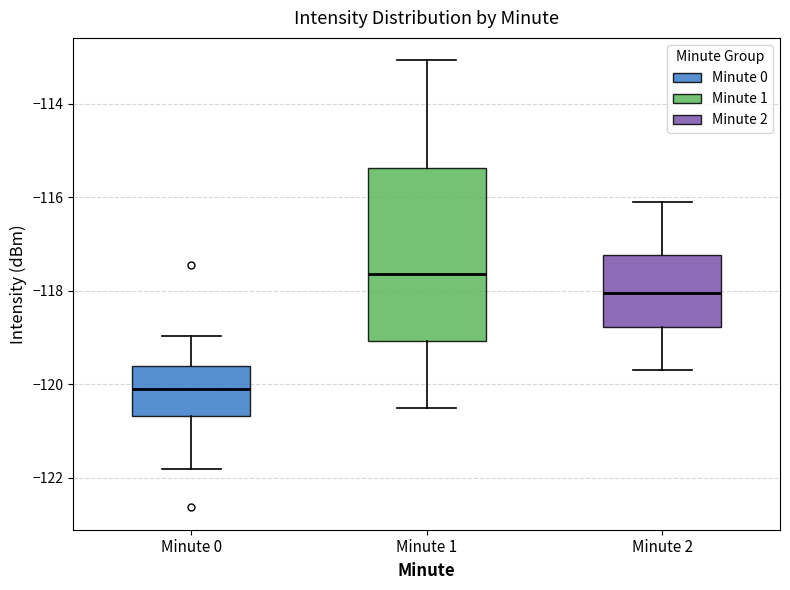

Reading left to right, transcribe this box plot: for each box, give where its median line is, the range the box spans, and where its two whiskers end, as read against the y-axis. The values are not printed on the chart, so give them approximately, as read against the axis.

Minute 0: median -120.2, box -120.6 to -119.6, whiskers -121.8 to -119.0
Minute 1: median -117.6, box -119.0 to -115.4, whiskers -120.6 to -113.0
Minute 2: median -118.0, box -118.8 to -117.2, whiskers -119.6 to -116.0